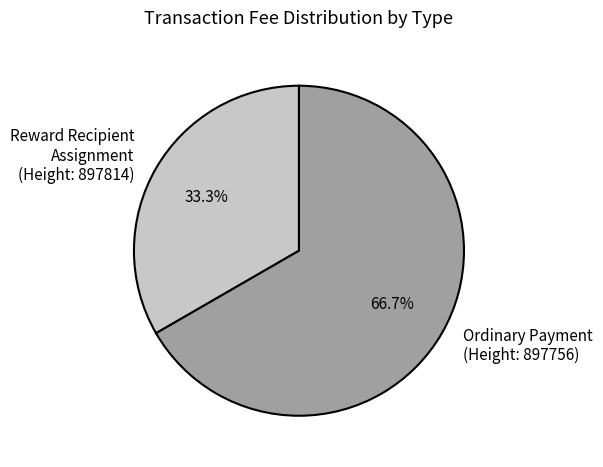

What is the largest slice in the pie chart?

Ordinary Payment (Height: 897756)